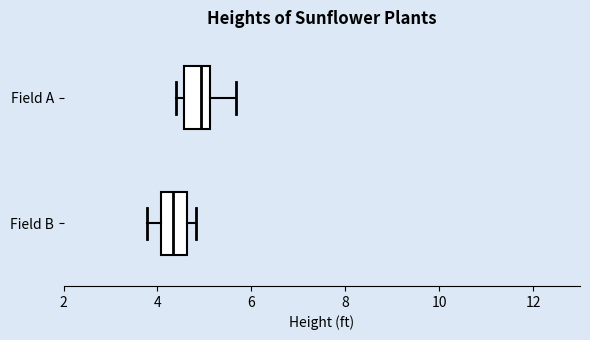

Where does the median line of the box for Field A sit on the x-axis? The values are not printed on the chart, so give them approximately, as read against the axis.

5.0